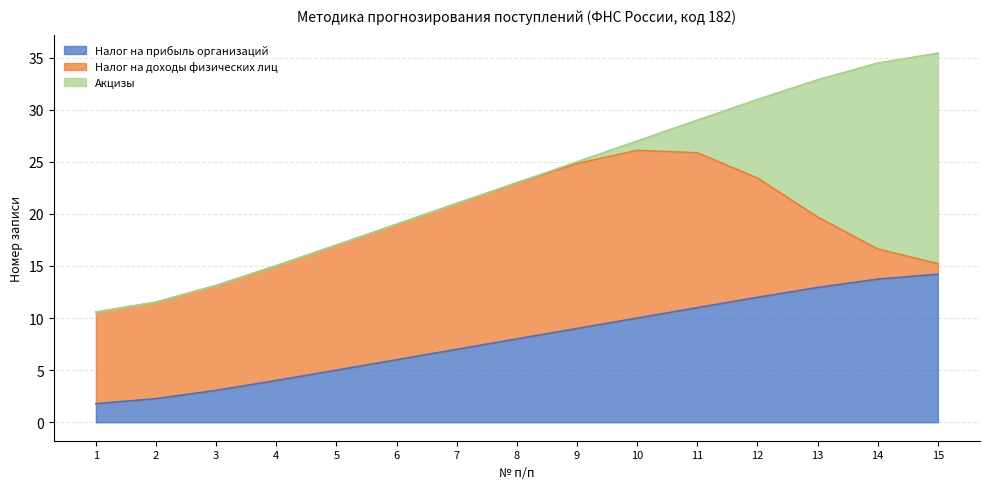

What is the value of the Налог на прибыль организаций point at the 8th from the left?

8